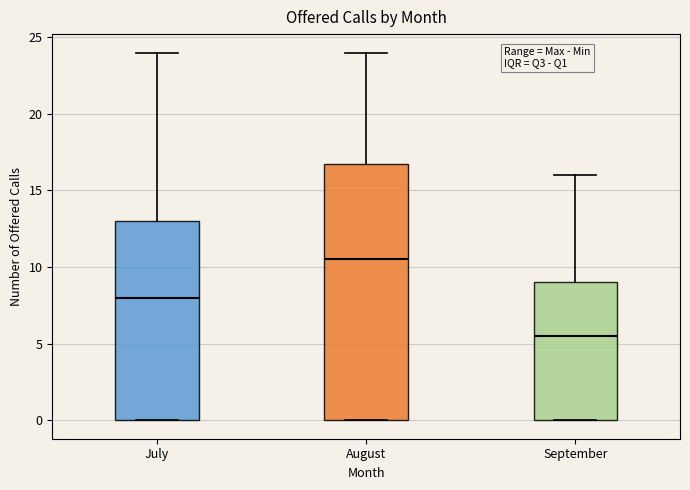

Where does the median line of the box for July sit on the y-axis? The values are not printed on the chart, so give them approximately, as read against the axis.

8.0